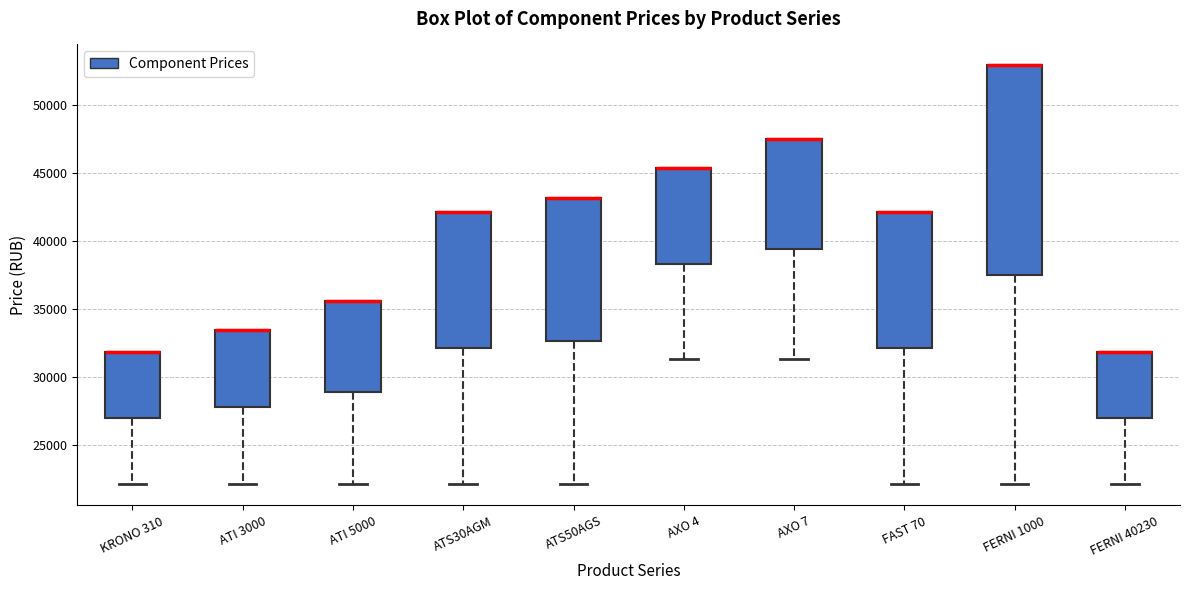

Reading left to right, read every box against the y-axis: the position of its median line, the range the box covers, and the ends of its whiskers. The values are not printed on the chart, so give them approximately, as read against the axis.

KRONO 310: median 32000 (drawn on the box's upper edge), box 27000 to 32000, whiskers 22000 to 32000
ATI 3000: median 33500 (drawn on the box's upper edge), box 28000 to 33500, whiskers 22000 to 33500
ATI 5000: median 35500 (drawn on the box's upper edge), box 29000 to 35500, whiskers 22000 to 35500
ATS30AGM: median 42000 (drawn on the box's upper edge), box 32000 to 42000, whiskers 22000 to 42000
ATS50AGS: median 43000 (drawn on the box's upper edge), box 32500 to 43000, whiskers 22000 to 43000
AXO 4: median 45500 (drawn on the box's upper edge), box 38500 to 45500, whiskers 31500 to 45500
AXO 7: median 47500 (drawn on the box's upper edge), box 39500 to 47500, whiskers 31500 to 47500
FAST 70: median 42000 (drawn on the box's upper edge), box 32000 to 42000, whiskers 22000 to 42000
FERNI 1000: median 53000 (drawn on the box's upper edge), box 37500 to 53000, whiskers 22000 to 53000
FERNI 40230: median 32000 (drawn on the box's upper edge), box 27000 to 32000, whiskers 22000 to 32000